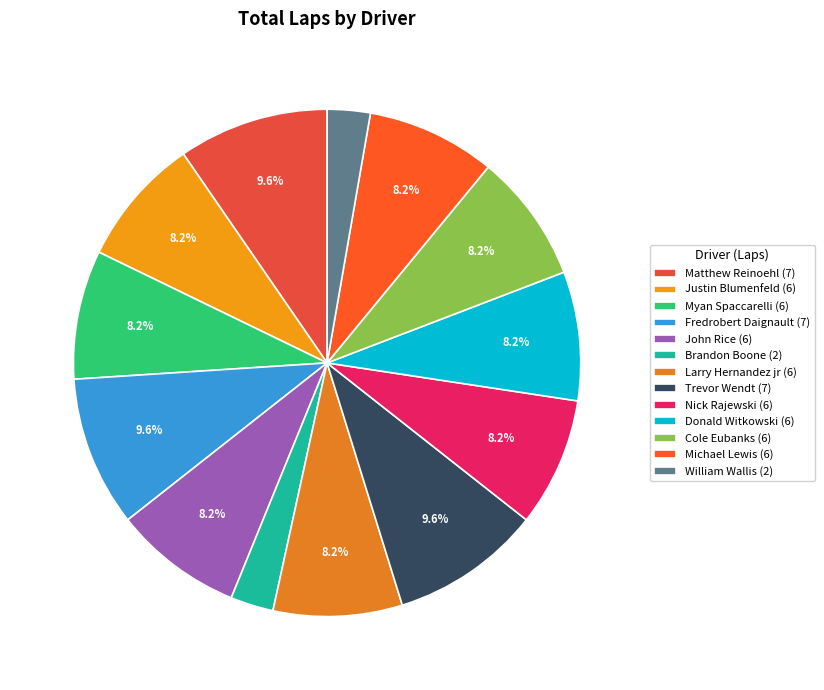

To the nearest percent, what percentage of the pie is Larry Hernandez jr?

8%